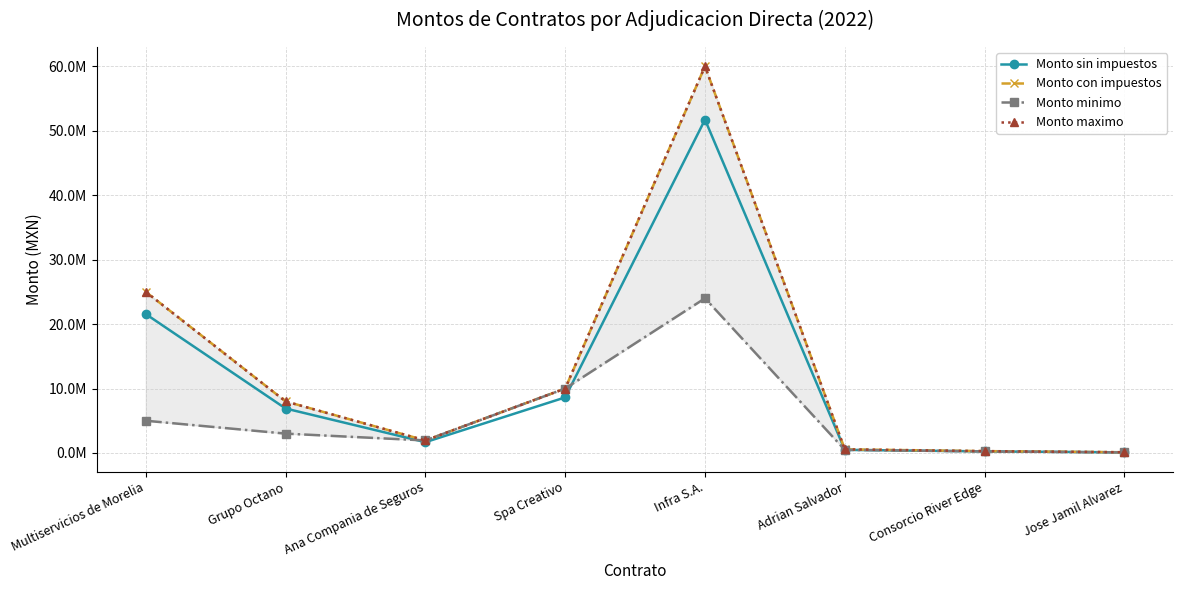

What is the minimum value for Monto sin impuestos?

94144.1